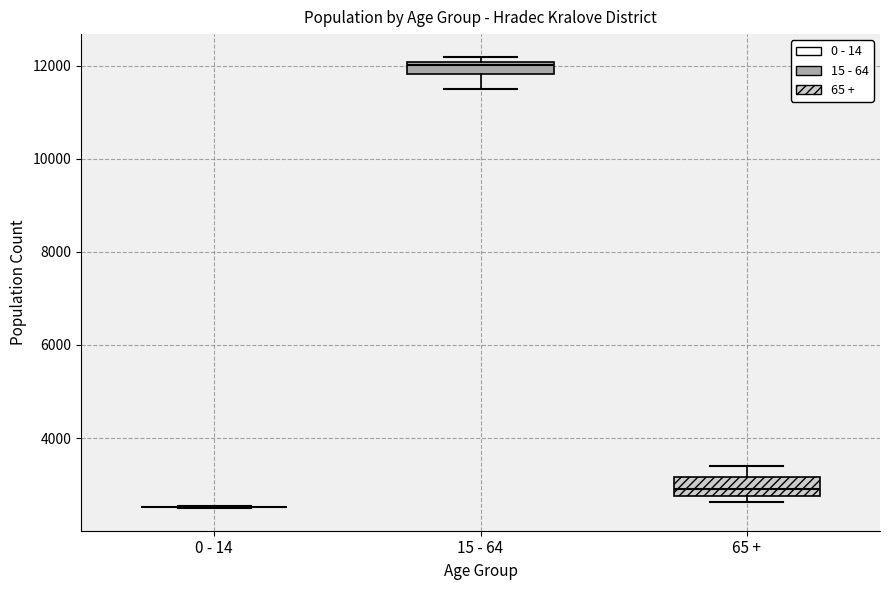

Where is the upper edge of the box for 65 + on the y-axis? The values are not printed on the chart, so give them approximately, as read against the axis.

3200